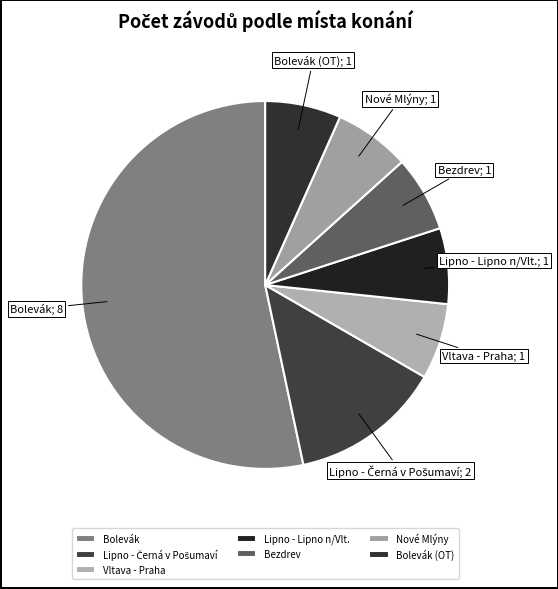

How many slices are in this pie chart?

7